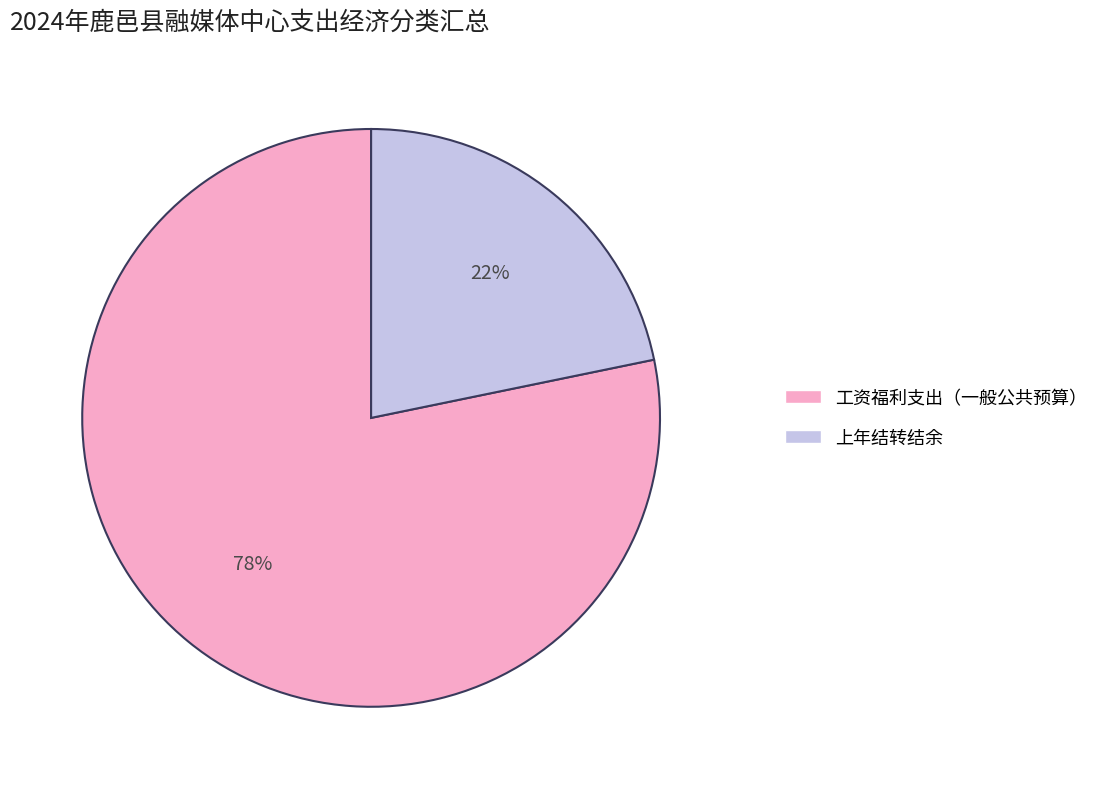

Count the number of slices in the pie.

2